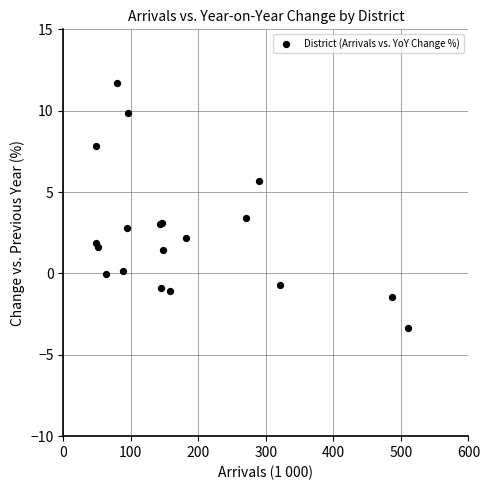

What Y value in the scatter plot is closest to 4?

3.4